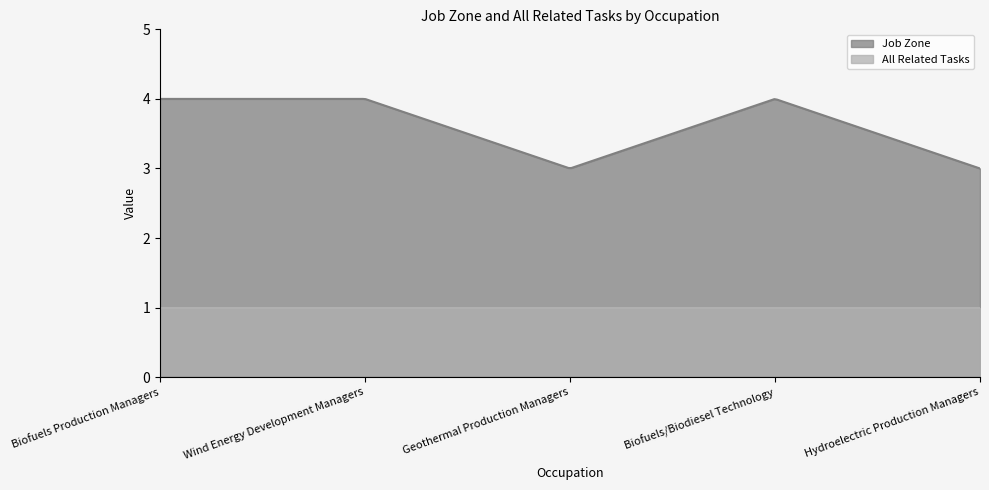

List the series in order of their peak value, highest first.

Job Zone, All Related Tasks